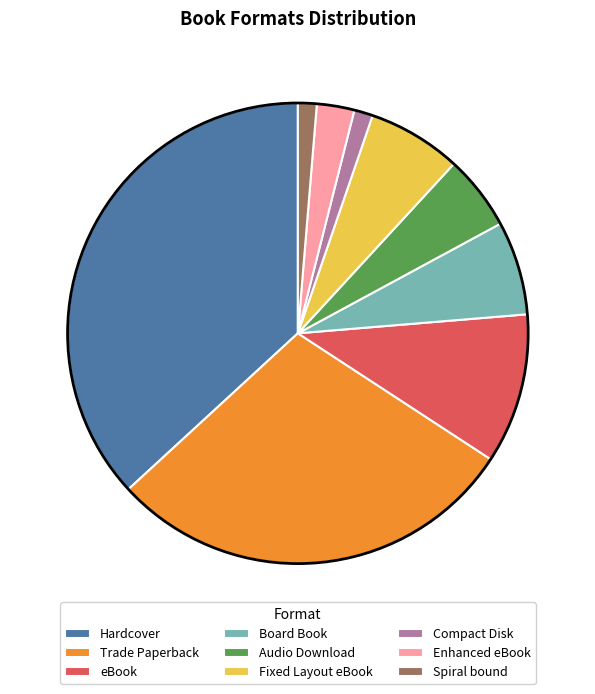

The eBook slice represents 11% of the pie. True or false?

True